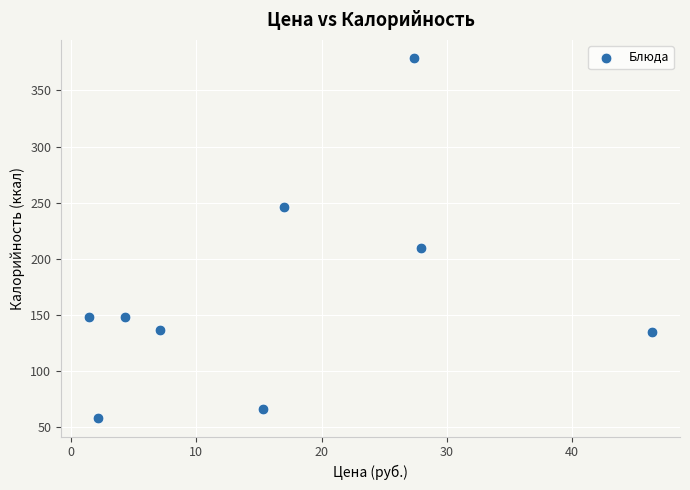

What is the range of Y values (max minus min)?

321.0